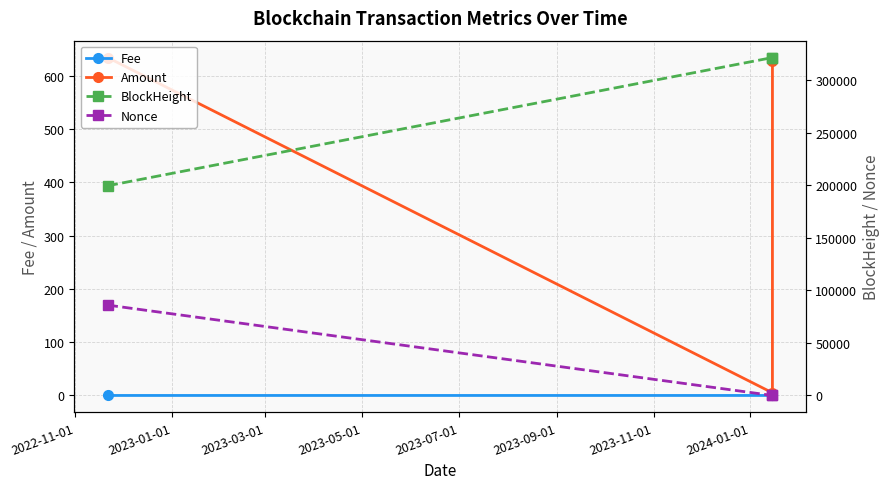

How many data points in Amount are less than 627?

1